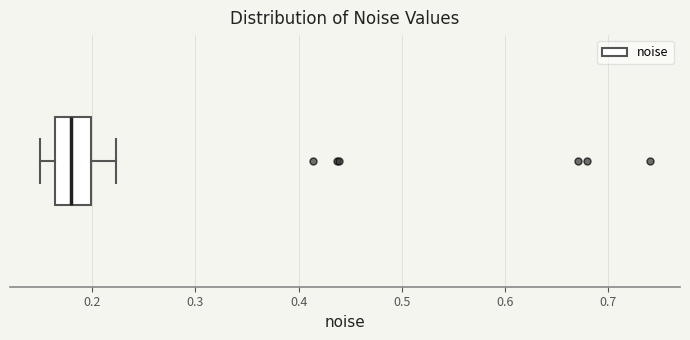

Transcribe this box plot: give where the median line is, the range the box spans, and where the two whiskers end, as read against the x-axis. The values are not printed on the chart, so give them approximately, as read against the axis.

median 0.18, box 0.16 to 0.20, whiskers 0.15 to 0.22